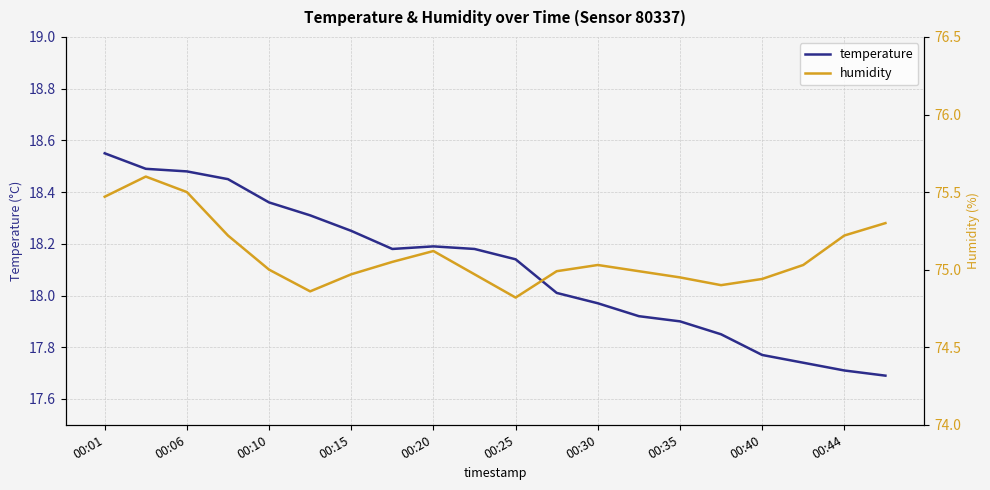

What is the minimum value for humidity?

74.8